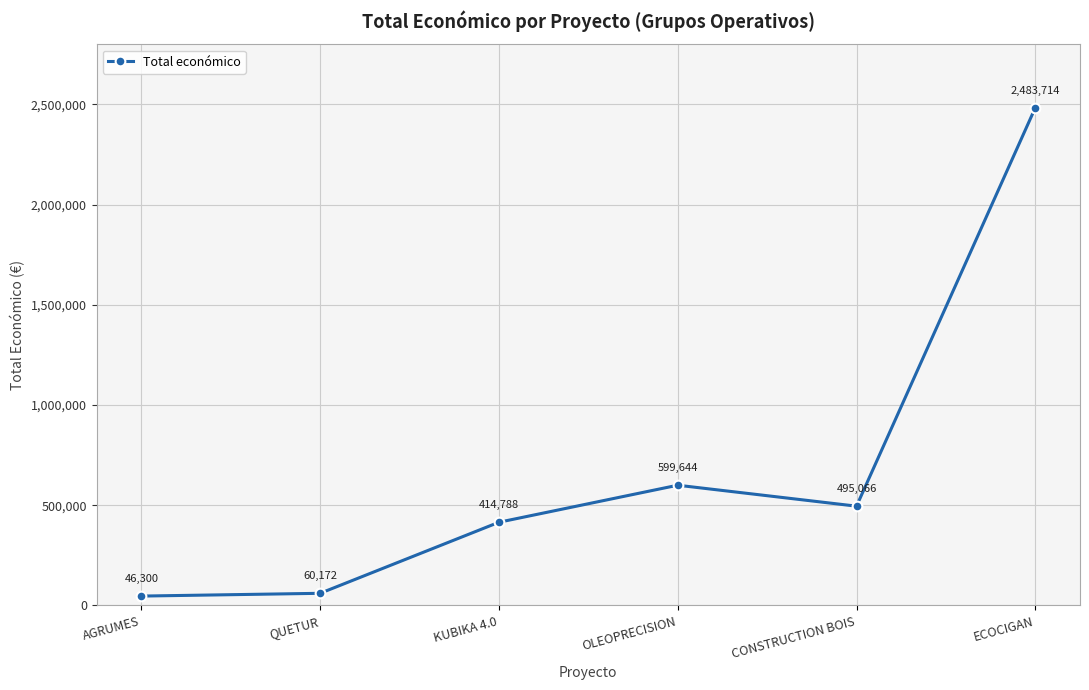

Reading left to right, extract all data points from this chart.

AGRUMES=46300	QUETUR=60172	KUBIKA 4.0=414788	OLEOPRECISION=599644	CONSTRUCTION BOIS=495066	ECOCIGAN=2483714